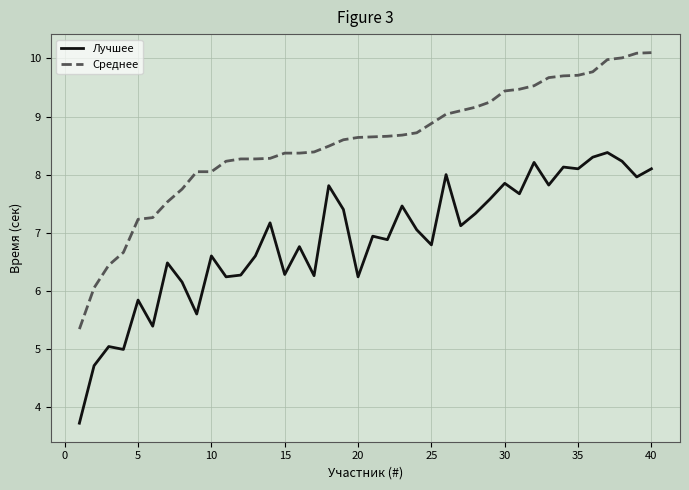

How many values in the Лучшее series exceed 7?

20